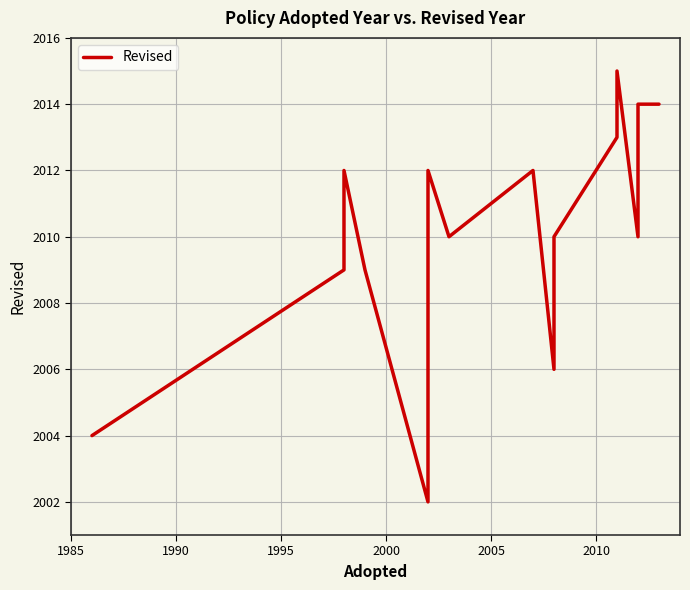

How many lines are shown in the chart?

1